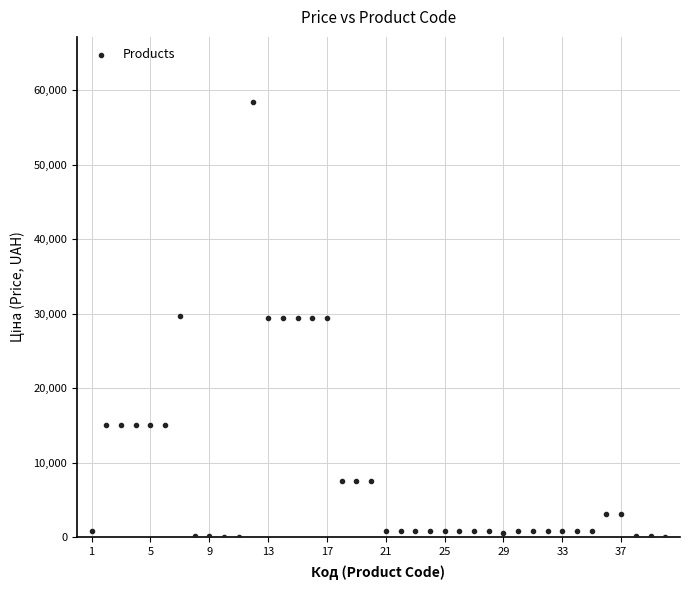

What is the range of Y values (max minus min)?

58369.5